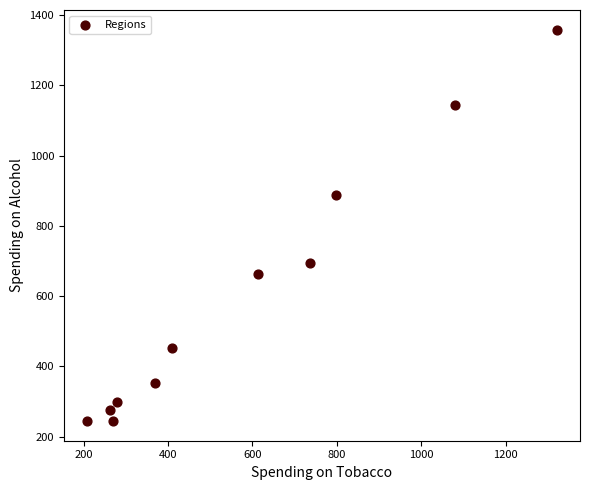

What is the average X value?

577